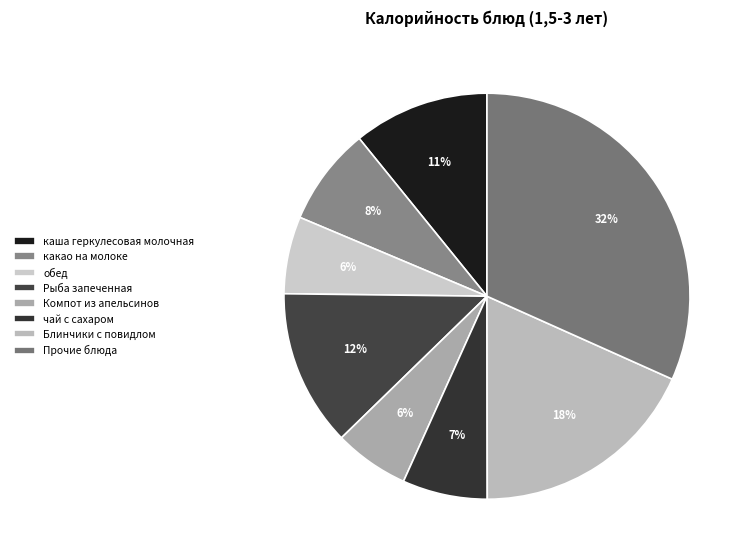

How many slices are in this pie chart?

8